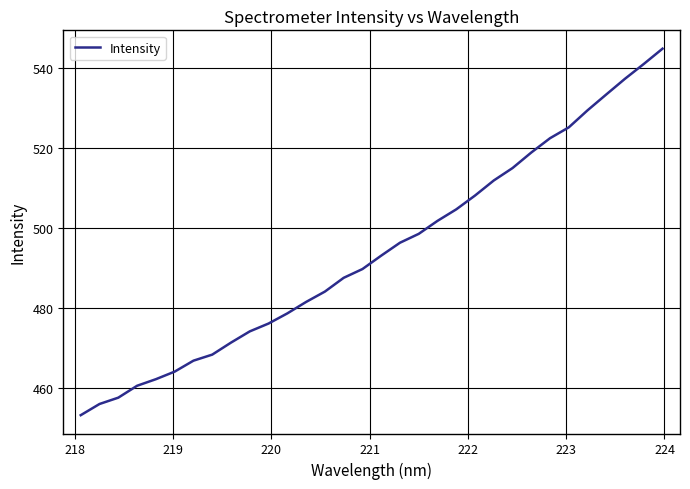

What is the greatest value displayed?

544.8